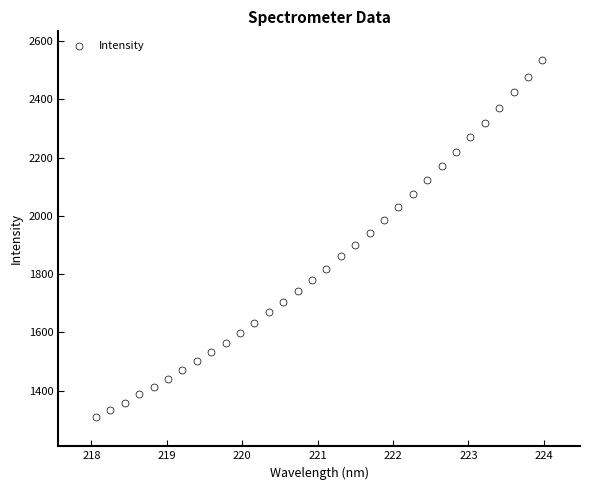

What is the range of X values (max minus min)?

5.9